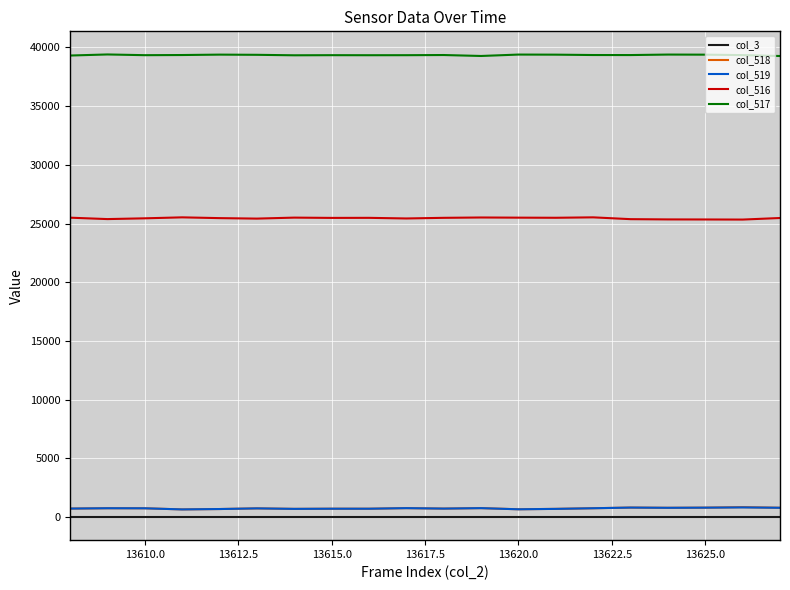

True or false: col_516 and col_517 cross at least once.

False